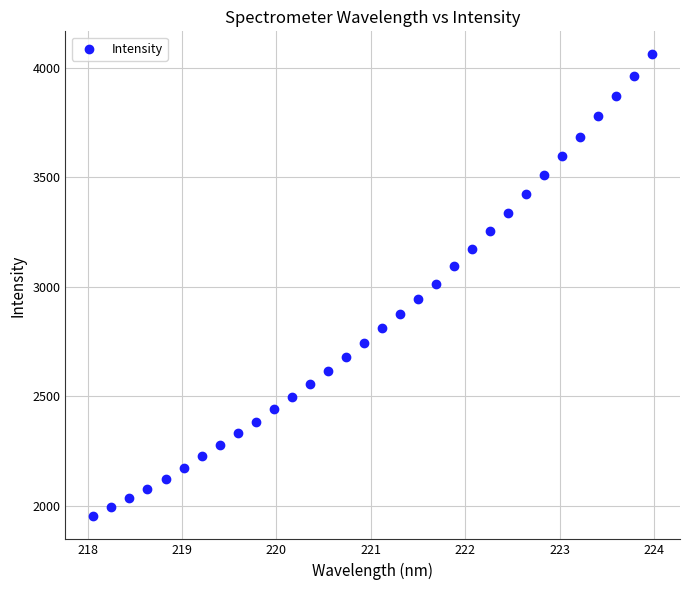

What is the range of X values (max minus min)?

5.9